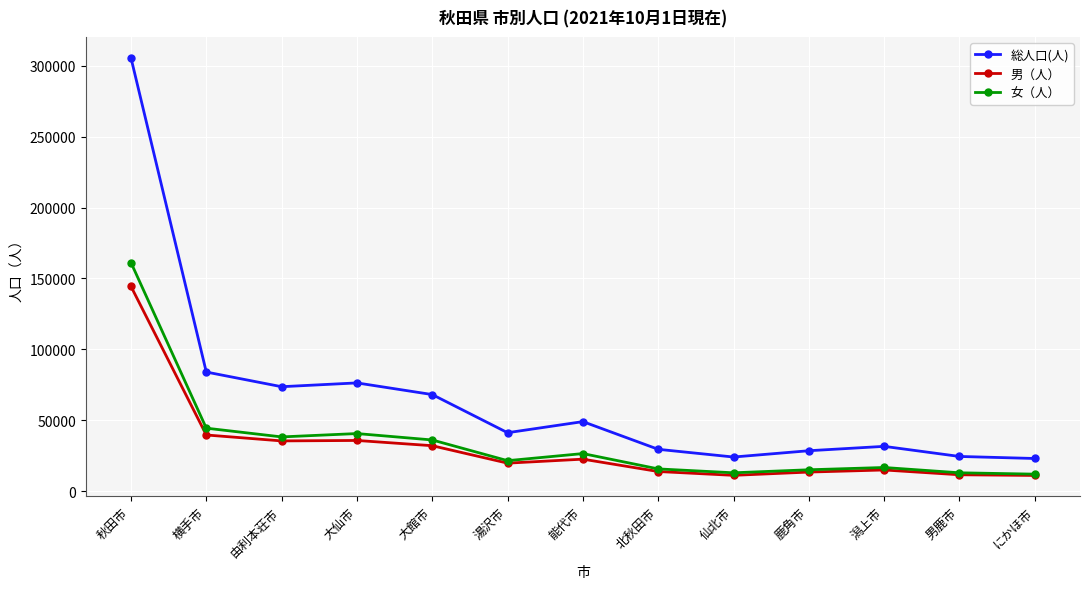

What is the total value across all series at 湯沢市?

82376